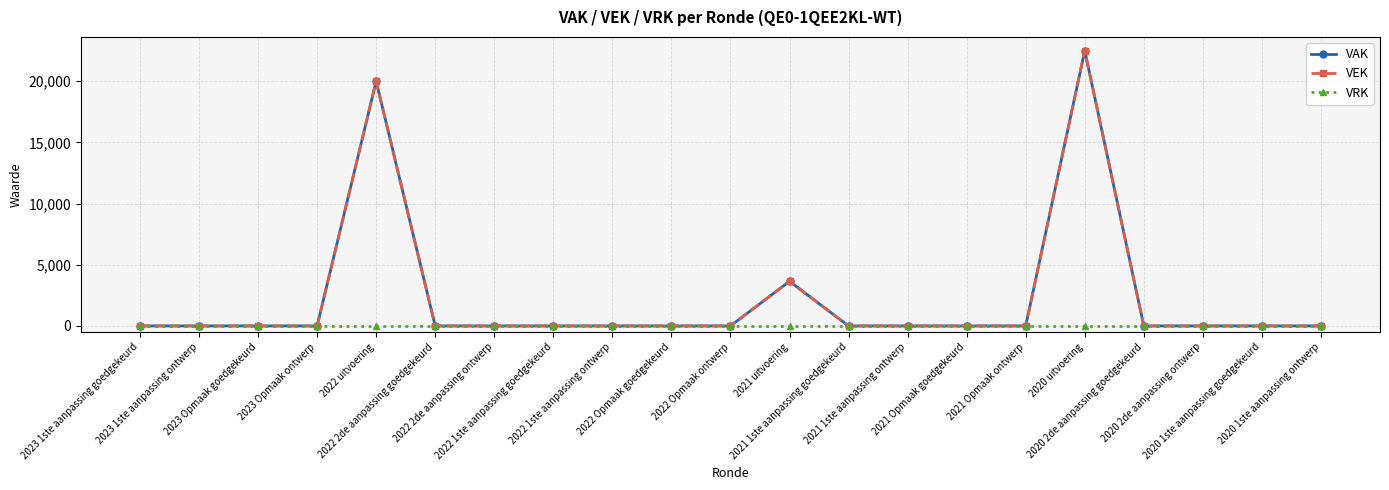

Which label corresponds to the largest value in the chart?

2020 uitvoering